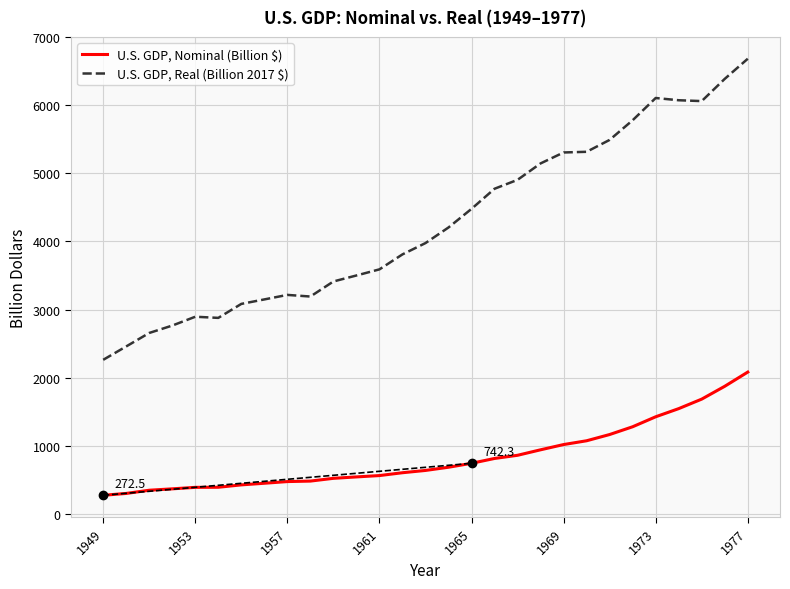

Which series has the widest spread of values?

U.S. GDP, Real (Billion 2017 $)